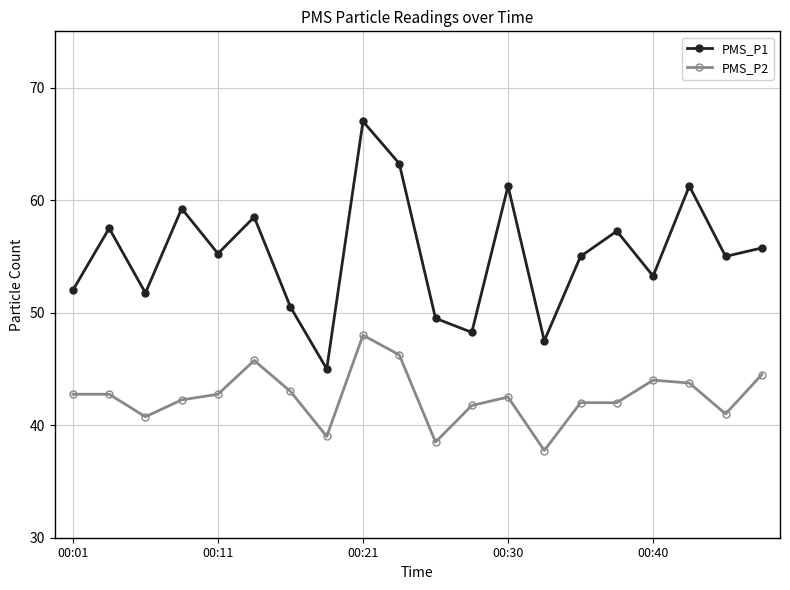

What is the difference between the maximum and second lowest values in the PMS_P2 series?

9.5